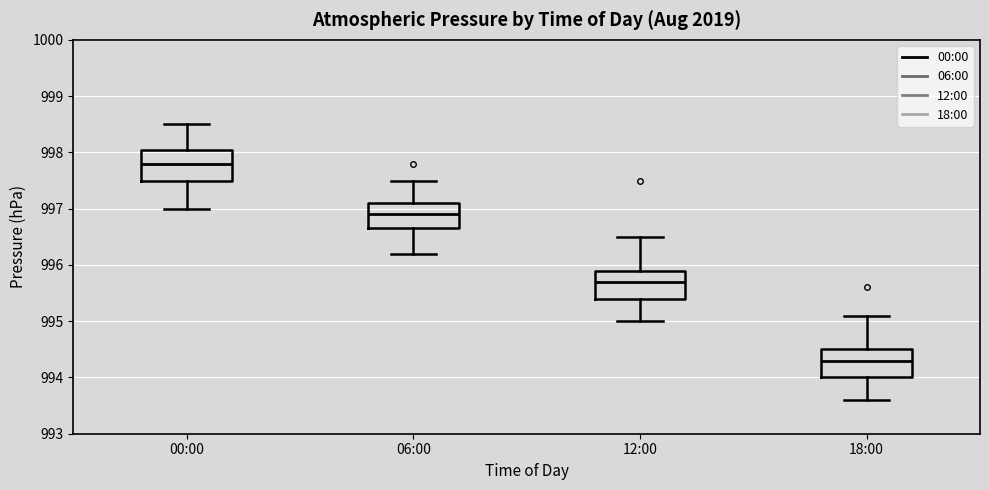

Where does the lower whisker of the box for 18:00 end on the y-axis? The values are not printed on the chart, so give them approximately, as read against the axis.

993.6